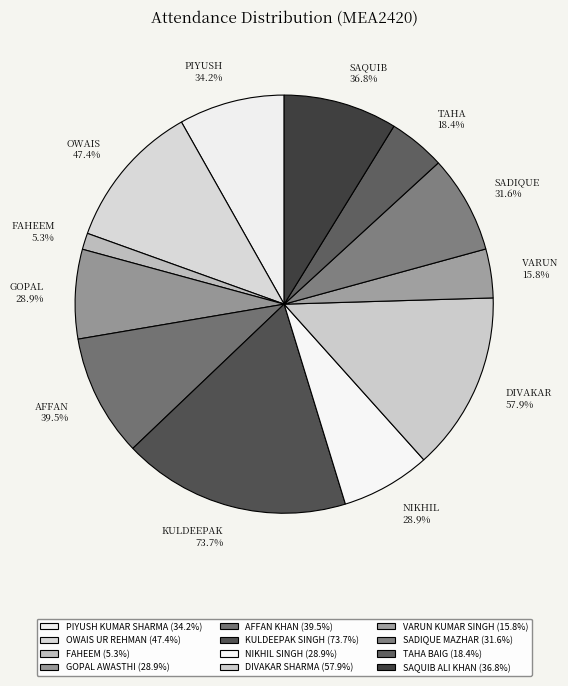

How many slices are in this pie chart?

12